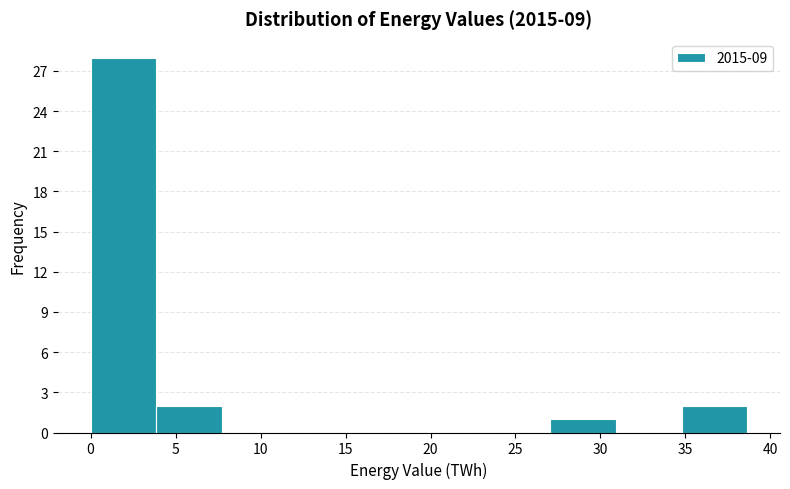

Reading left to right, list every bar in this chart as the range it spans on the x-axis followed by its height. Neither the bar edges nor the heights are printed on the chart, so give them approximately, as read against the axes.

0.0 to 4.0: 28
4.0 to 7.5: 2
7.5 to 11.5: 0
11.5 to 15.5: 0
15.5 to 19.5: 0
19.5 to 23.0: 0
23.0 to 27.0: 0
27.0 to 31.0: 1
31.0 to 35.0: 0
35.0 to 38.5: 2